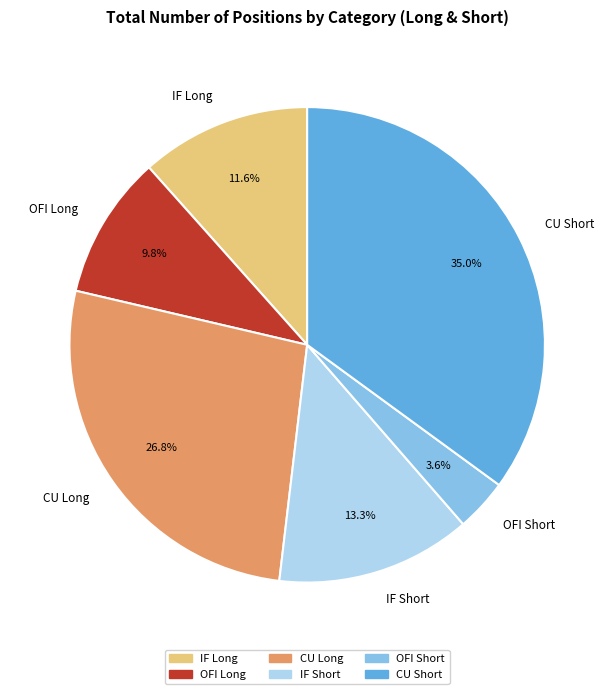

What percentage is NOT represented by IF Long?

88.4%